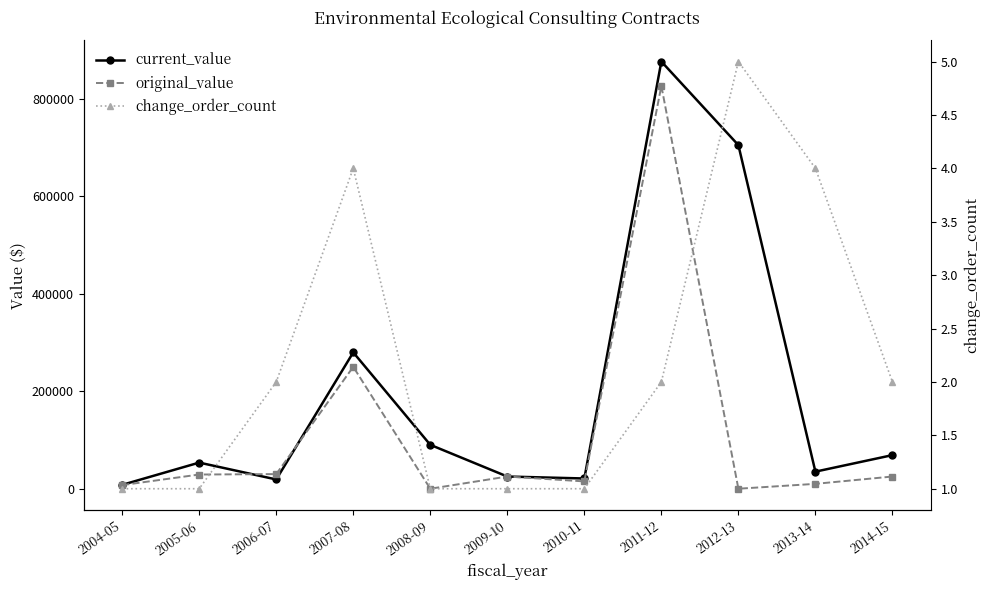

At which category does the chart reach its minimum across all series?

2008-09